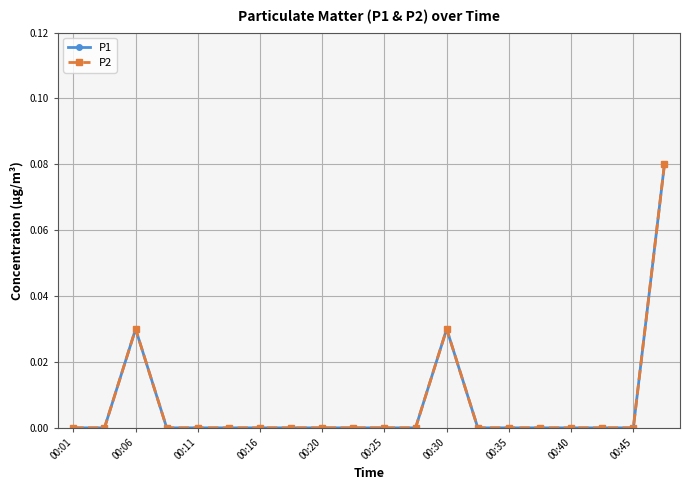

Is this an area chart (filled region under the line)?

No